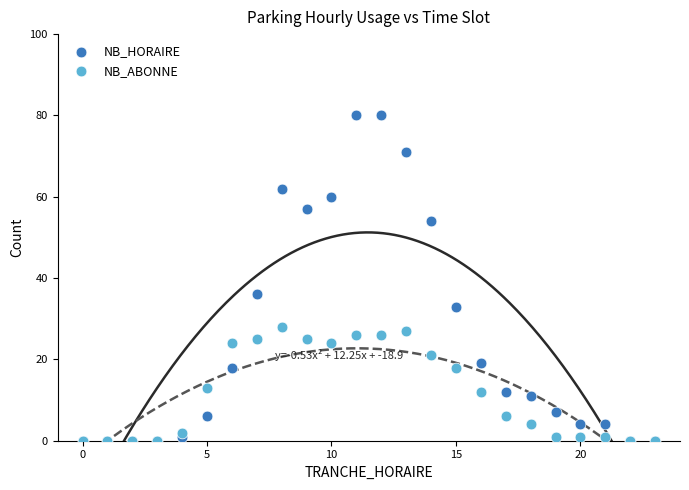

Across all series, what Y value is closest to 40?

36